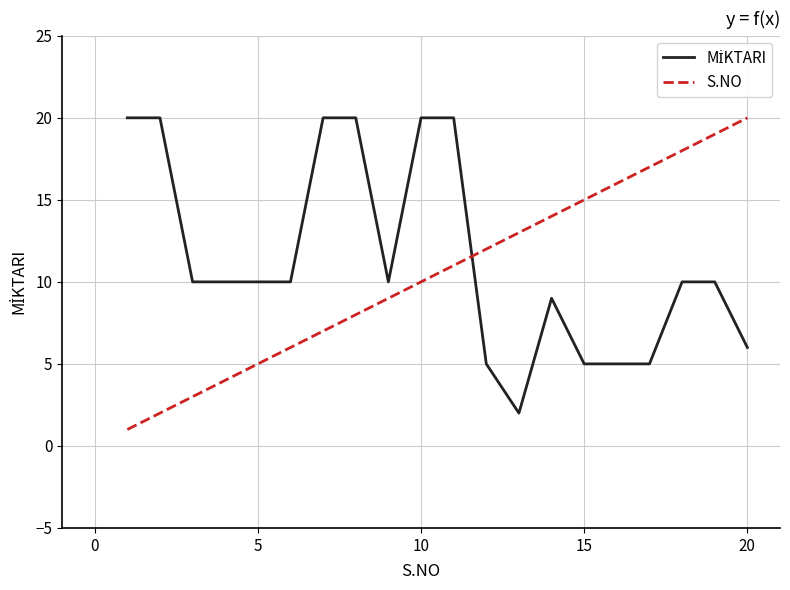

What is the maximum value shown in the chart?

20